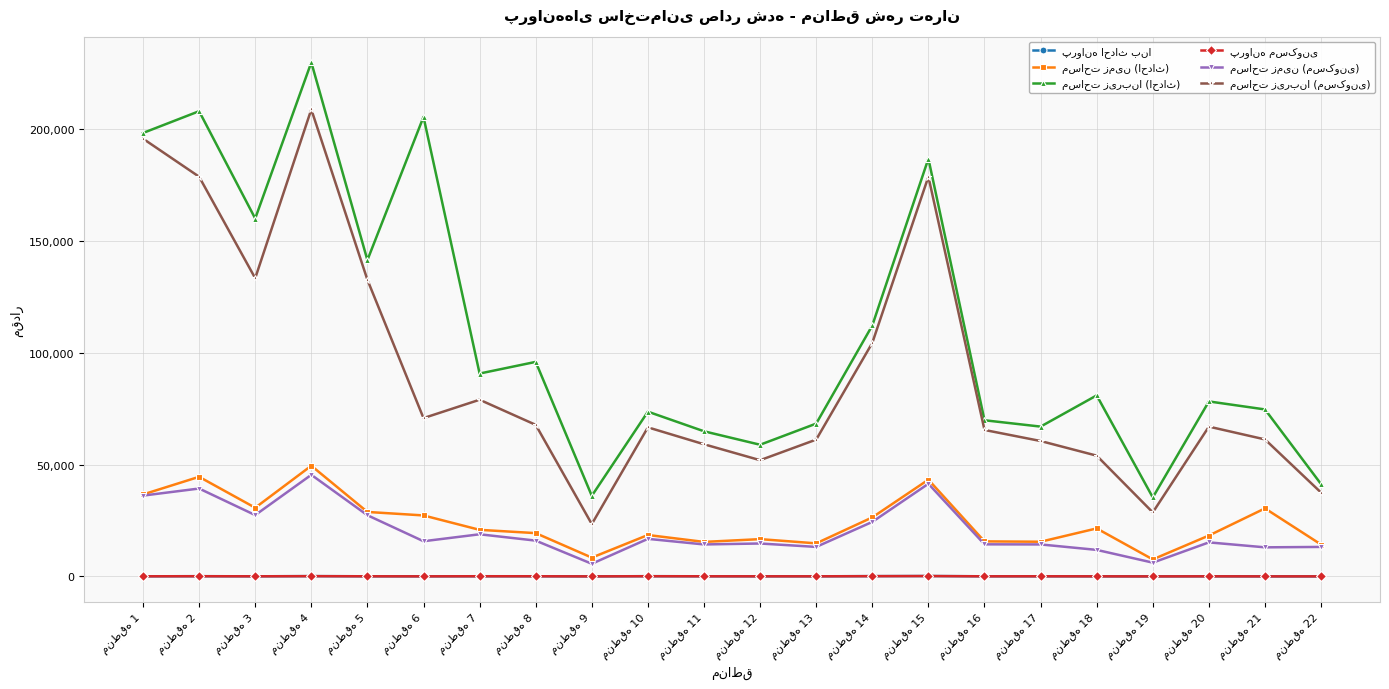

Does the chart have visible grid lines?

Yes